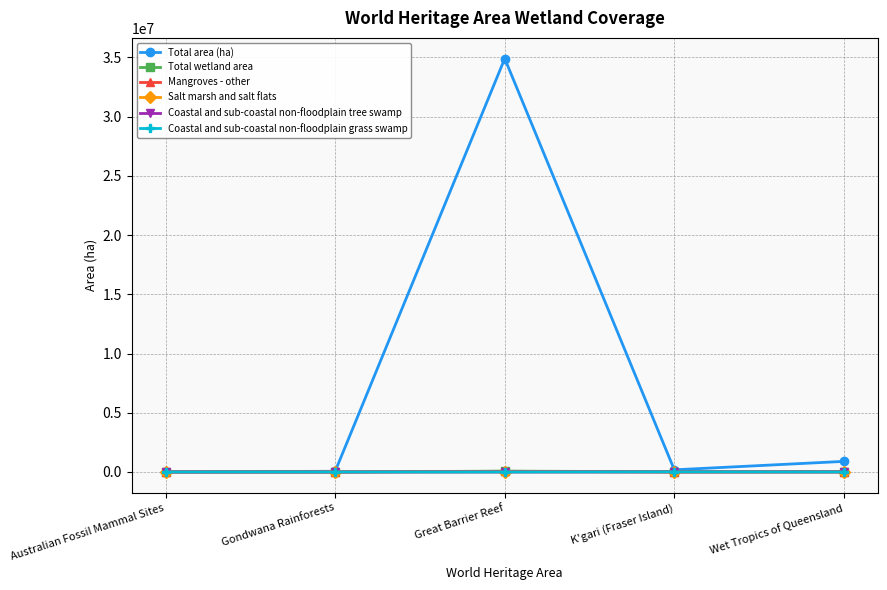

Is this an area chart (filled region under the line)?

No